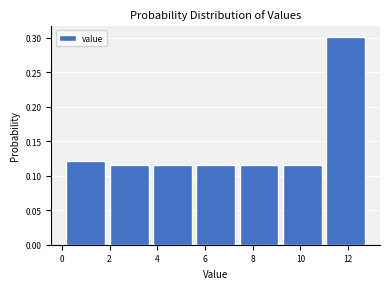

Which range on the x-axis has the tallest bar?

11.0 to 12.8